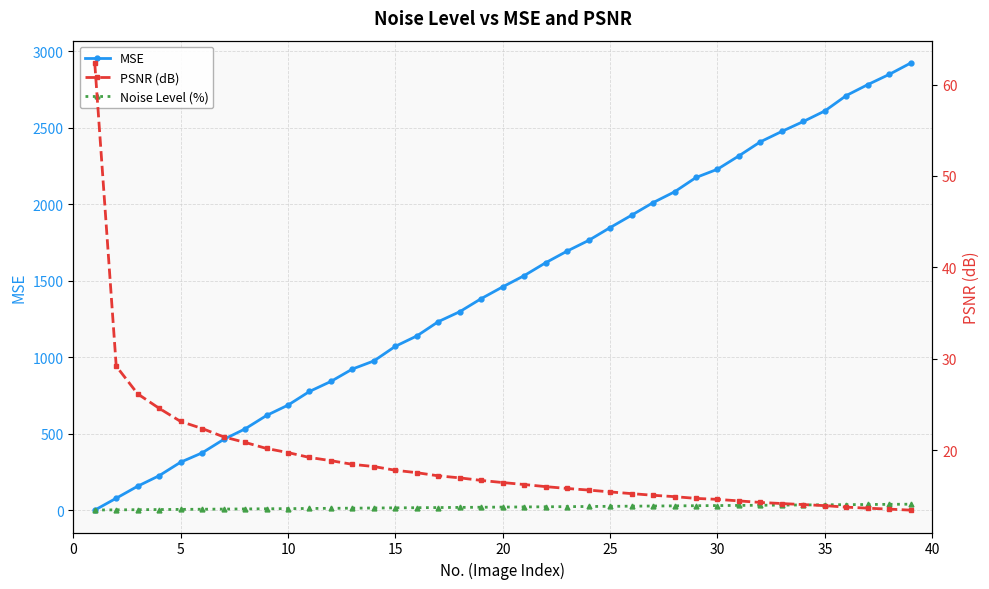

Which series has the largest total across all categories?

MSE